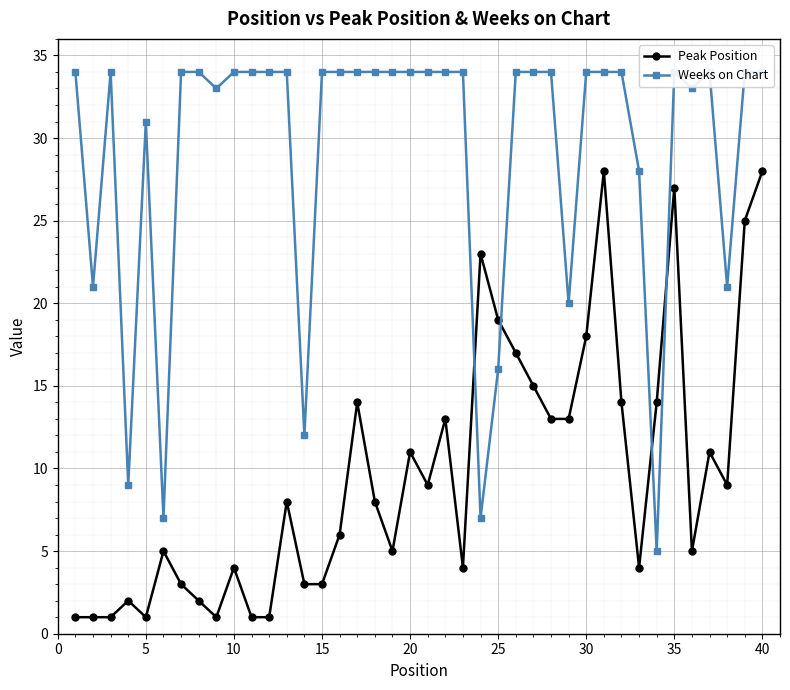

How many intersections are there between Weeks on Chart and Peak Position?

4